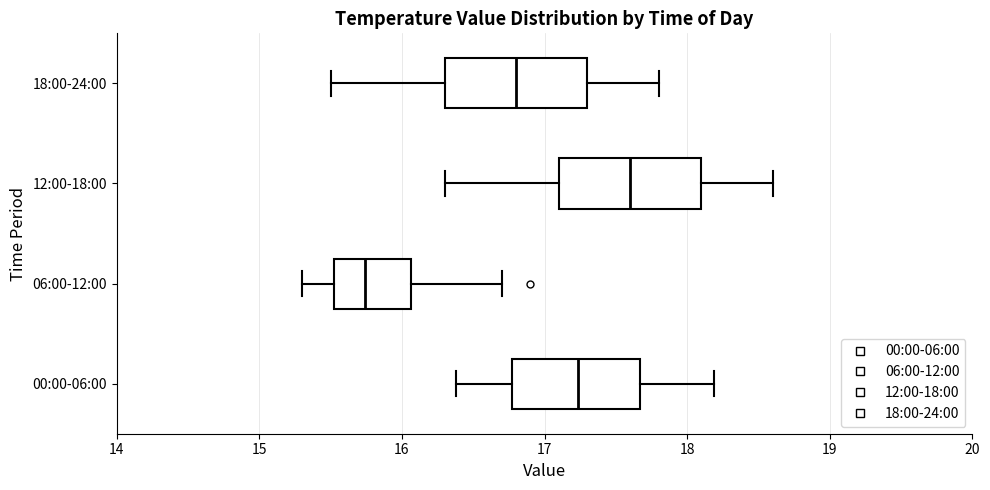

Which box has the furthest to the right median line?

12:00-18:00